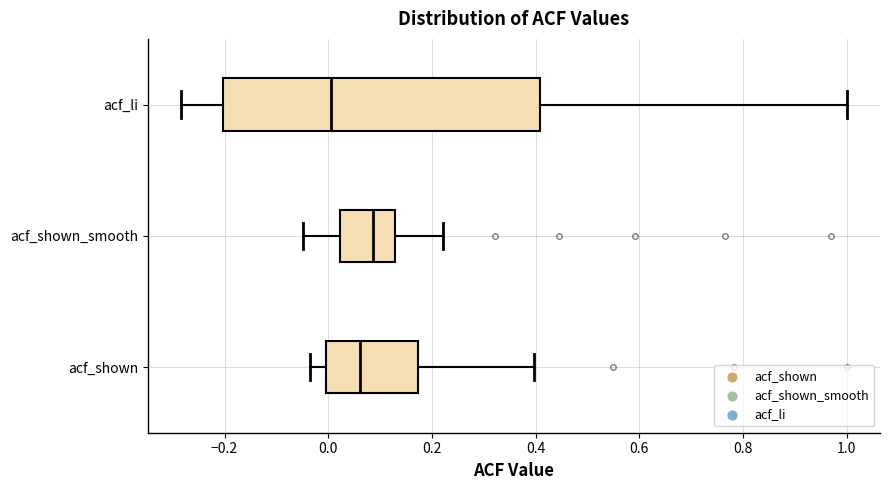

Which box's median line is the furthest to the right?

acf_shown_smooth